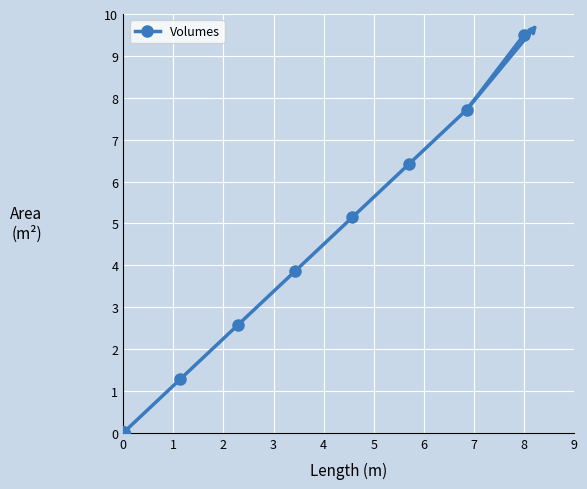

True or false: the data has more than 0 interior local peaks.

False